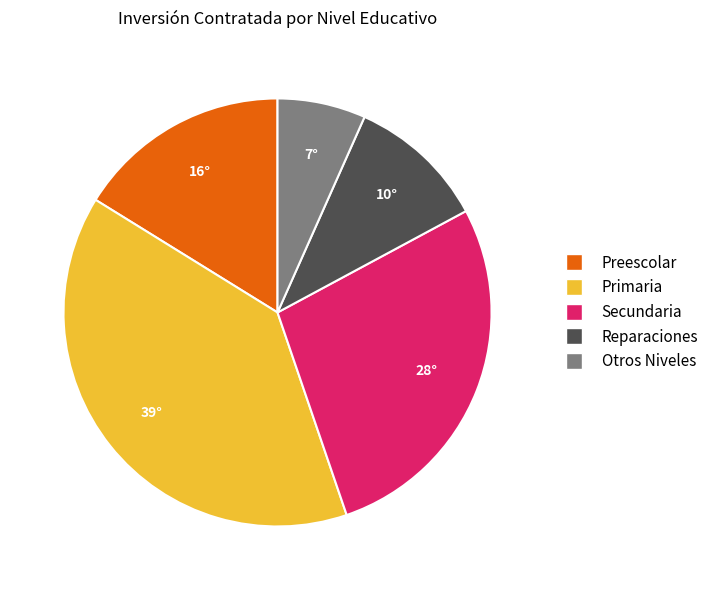

How many segments does this pie chart have?

5